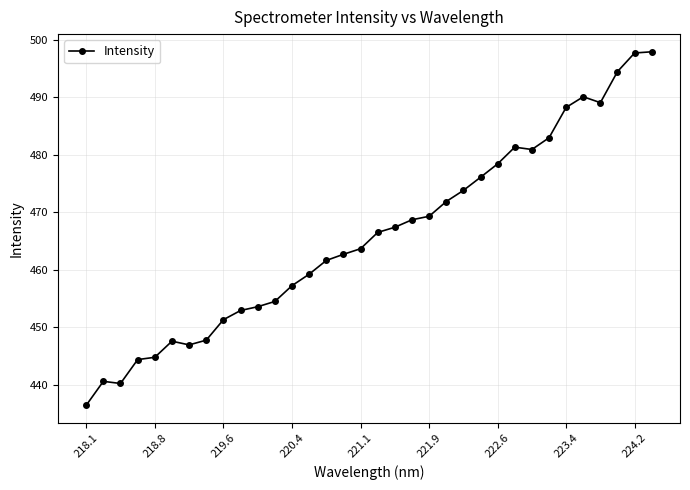

What is the maximum value shown in the chart?

497.9